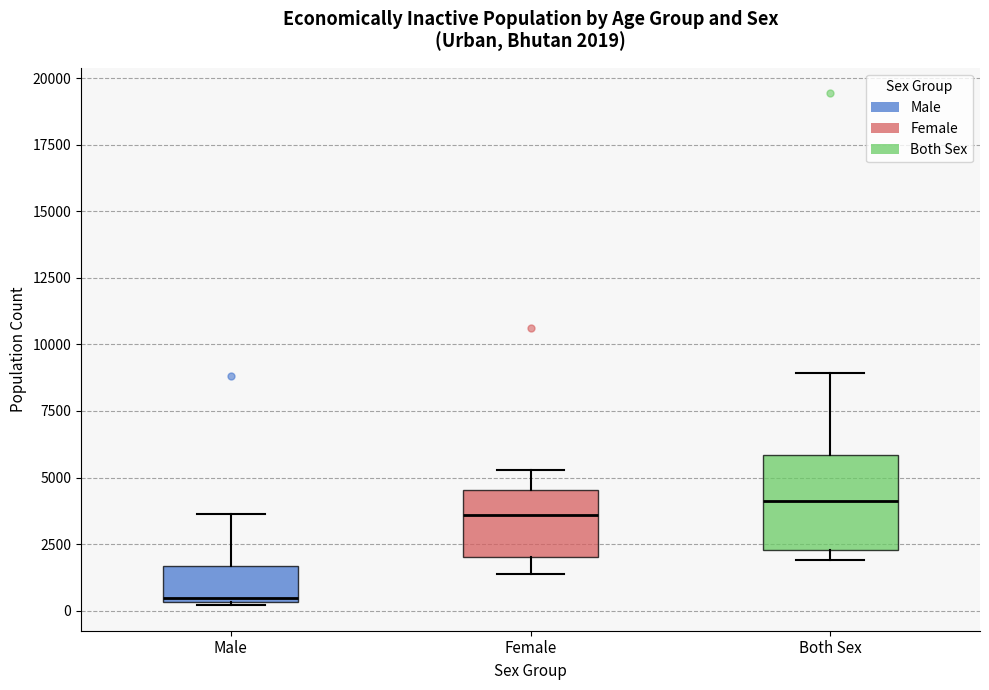

Which box's median line is the highest?

Both Sex